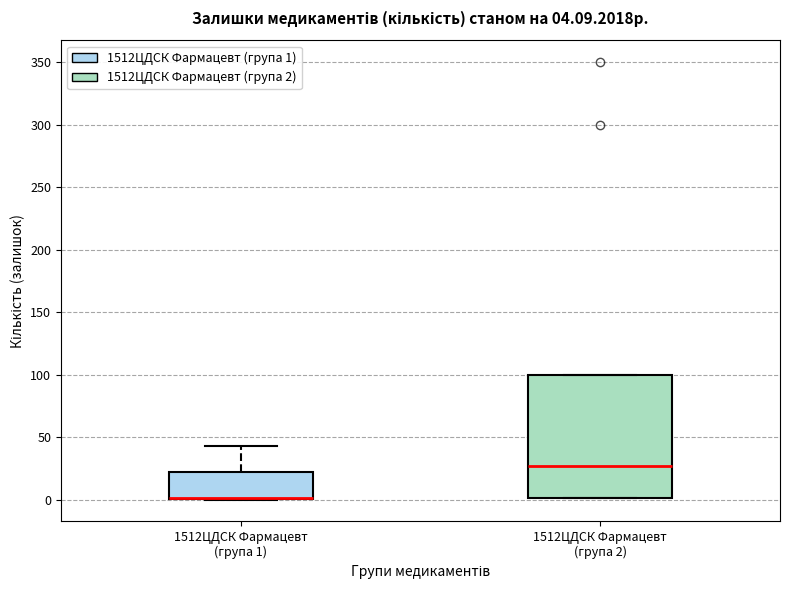

Which box is the tallest, from its lower edge to its upper edge?

1512ЦДСК Фармацевт (група 2)